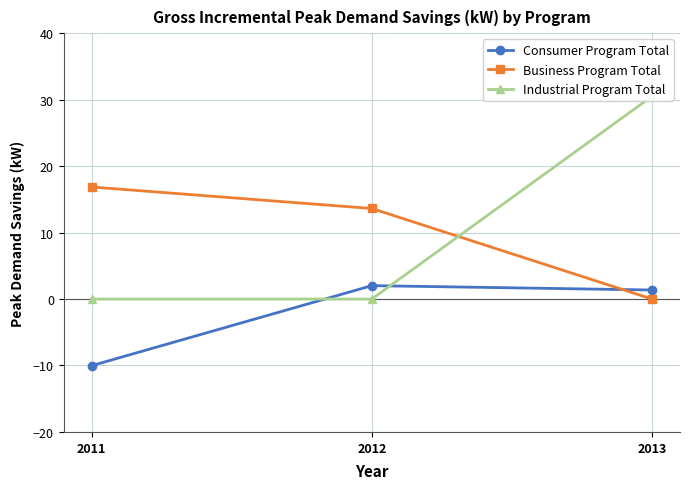

What is the difference between the Consumer Program Total values at 2011 and 2012?

12.0